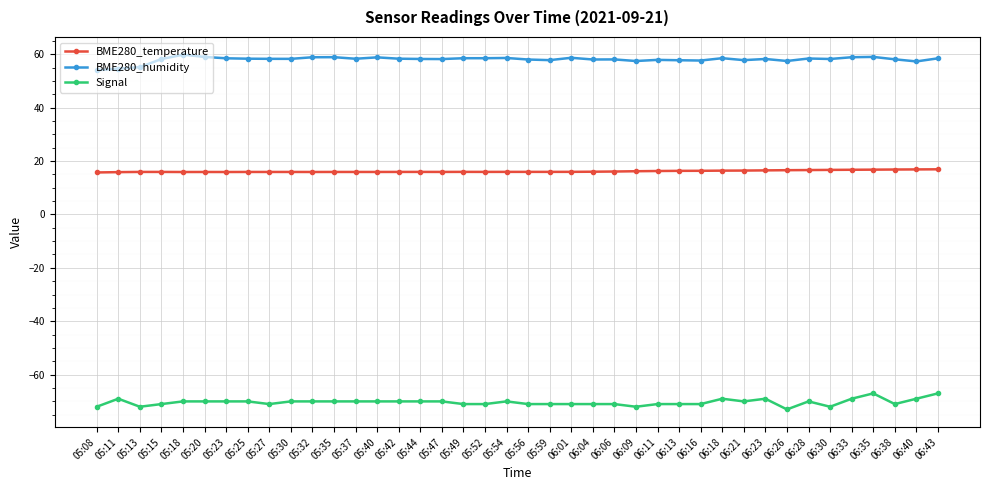

What is the difference between the second highest and minimum values in the BME280_humidity series?

5.0